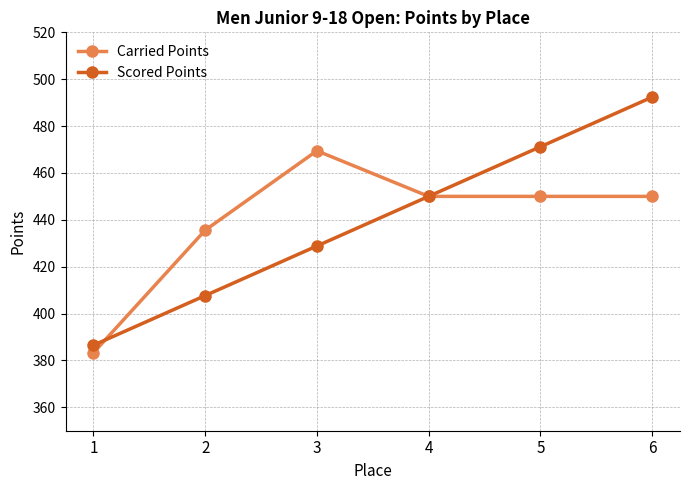

Which series has the widest spread of values?

Scored Points